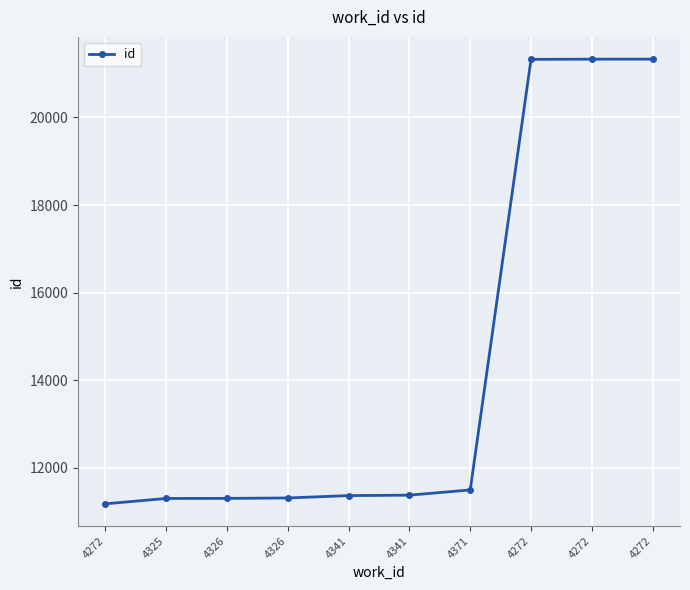

At which category does the chart reach its minimum across all series?

4272